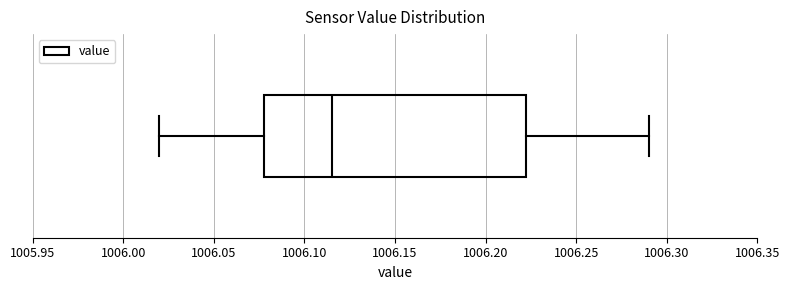

Transcribe this box plot: give where the median line is, the range the box spans, and where the two whiskers end, as read against the x-axis. The values are not printed on the chart, so give them approximately, as read against the axis.

median 1006.115, box 1006.080 to 1006.225, whiskers 1006.020 to 1006.290